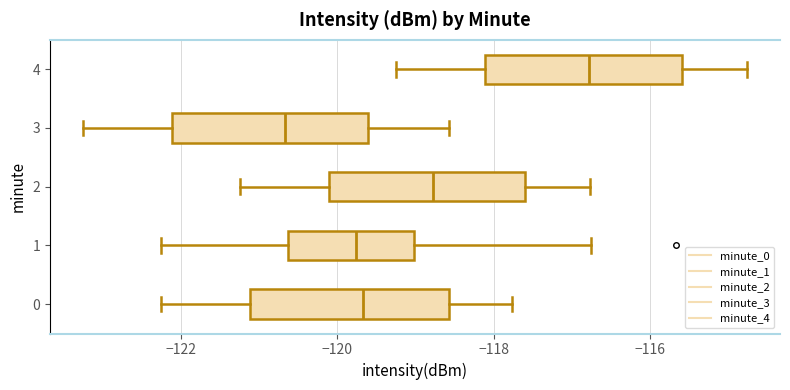

Which box's median line is the furthest to the left?

3